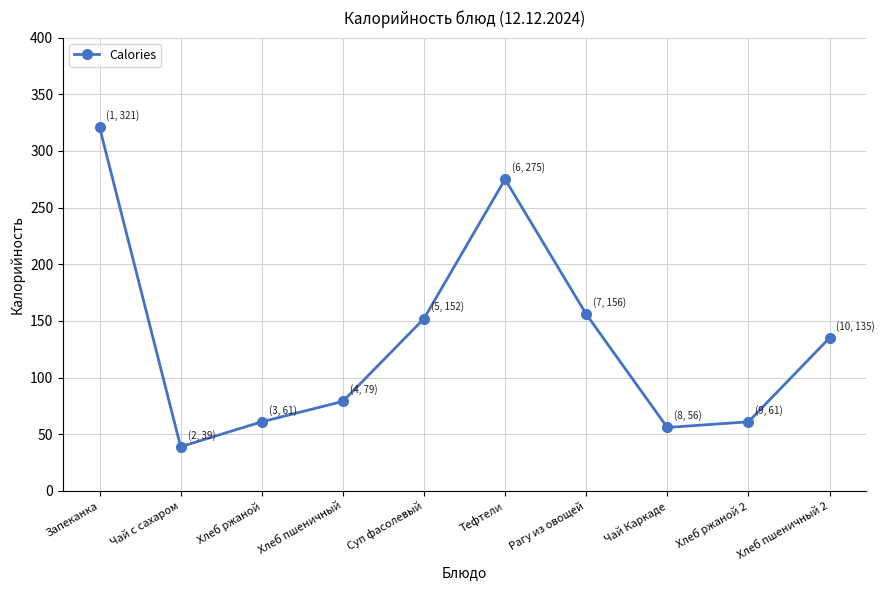

What is the difference between the values at Чай Каркаде and Суп фасолевый?

96